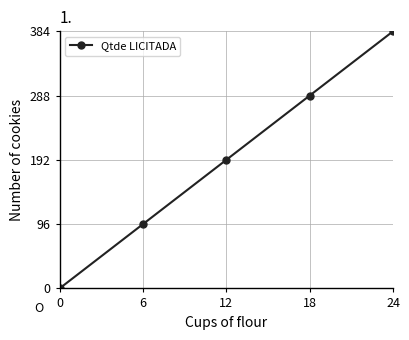

What is the value of the 4th point from the left?

288